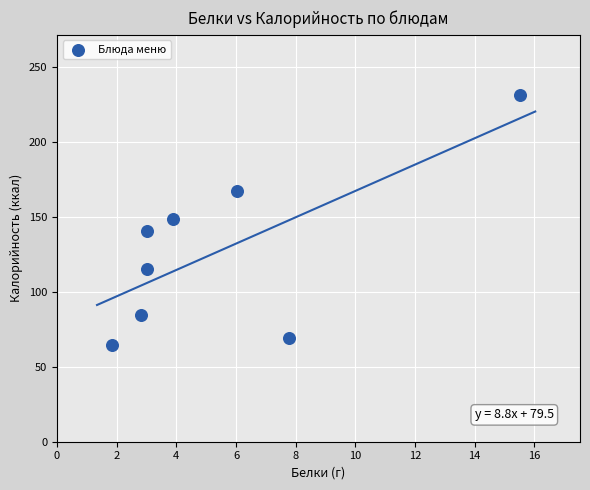

What is the range of X values (max minus min)?

13.7